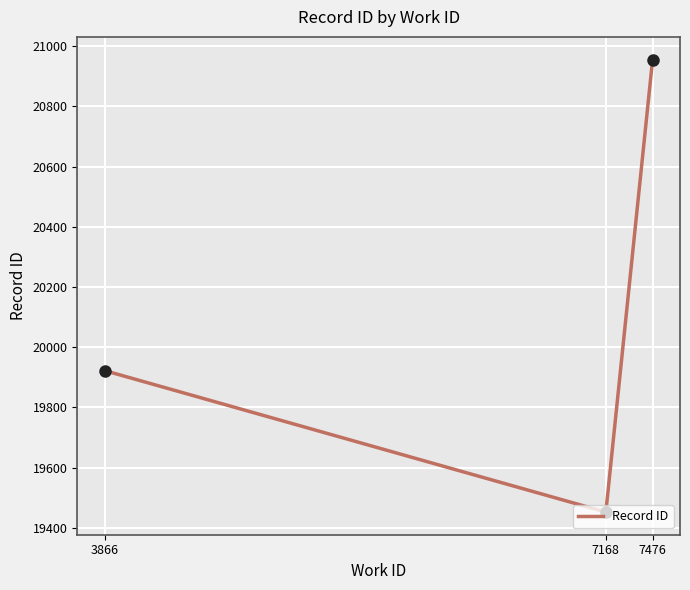

What is the change in value from 3866 to 7168?

-470.0